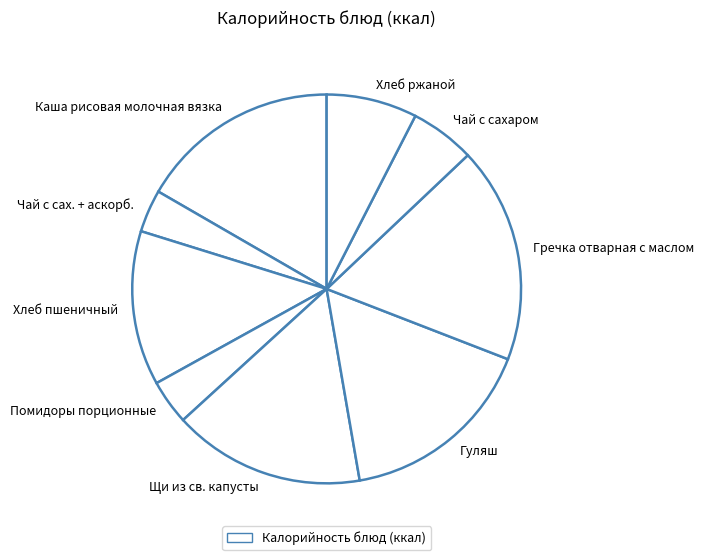

Does any single category account for the majority?

No